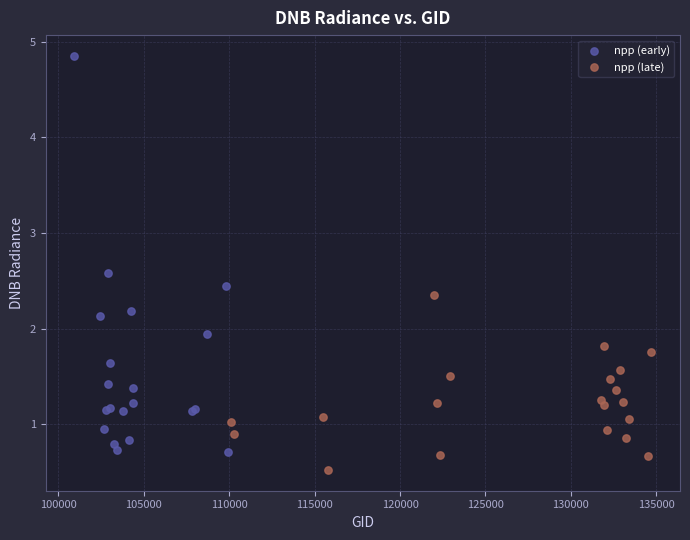

Which series has the largest Y range (max minus min)?

npp (early)